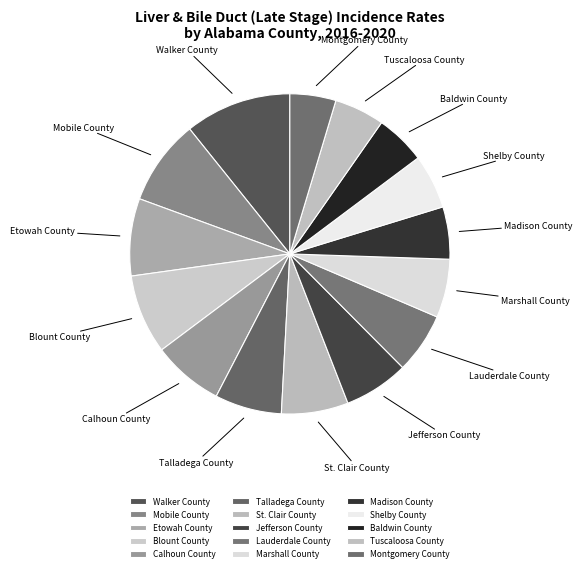

Is the sum of Madison County and Marshall County greater than half?

No